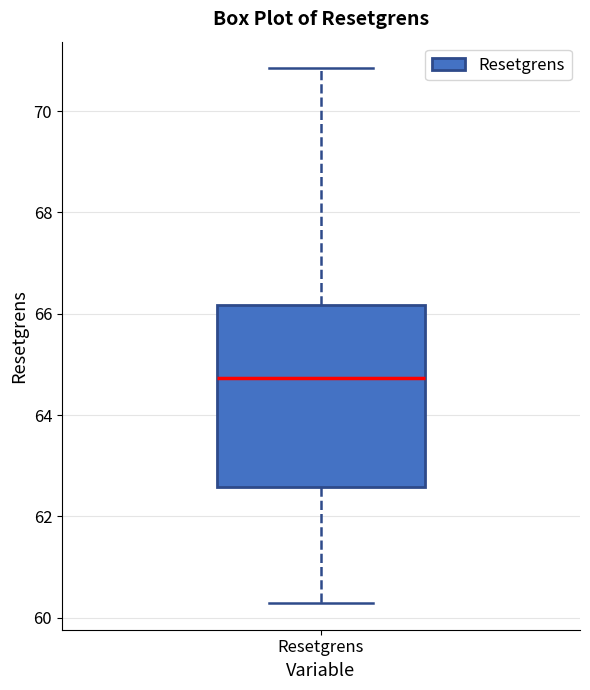

Transcribe this box plot: give where the median line is, the range the box spans, and where the two whiskers end, as read against the y-axis. The values are not printed on the chart, so give them approximately, as read against the axis.

median 64.8, box 62.6 to 66.2, whiskers 60.2 to 70.8